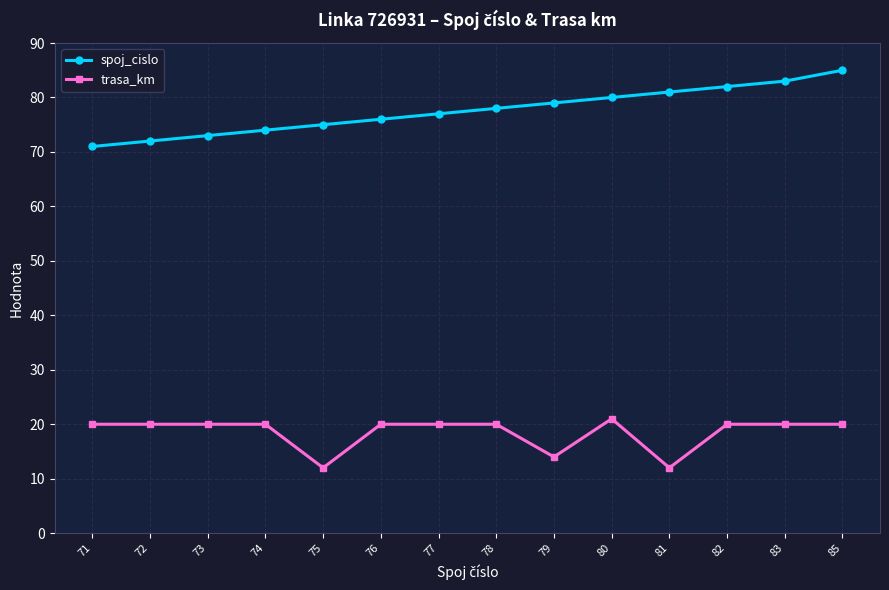

What is the value of the trasa_km point at the 7th from the left?

20